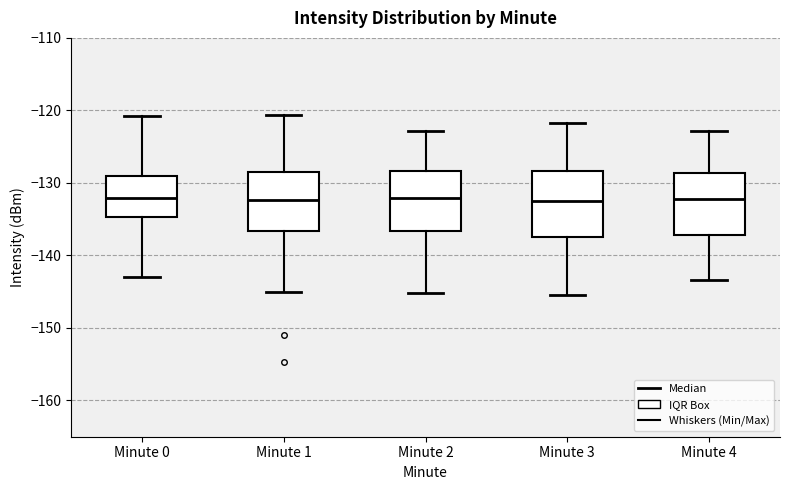

Reading left to right, read every box against the y-axis: the position of its median line, the range the box covers, and the ends of its whiskers. The values are not printed on the chart, so give them approximately, as read against the axis.

Minute 0: median -132, box -135 to -129, whiskers -143 to -121
Minute 1: median -132, box -137 to -128, whiskers -145 to -121
Minute 2: median -132, box -137 to -128, whiskers -145 to -123
Minute 3: median -132, box -137 to -128, whiskers -145 to -122
Minute 4: median -132, box -137 to -129, whiskers -143 to -123